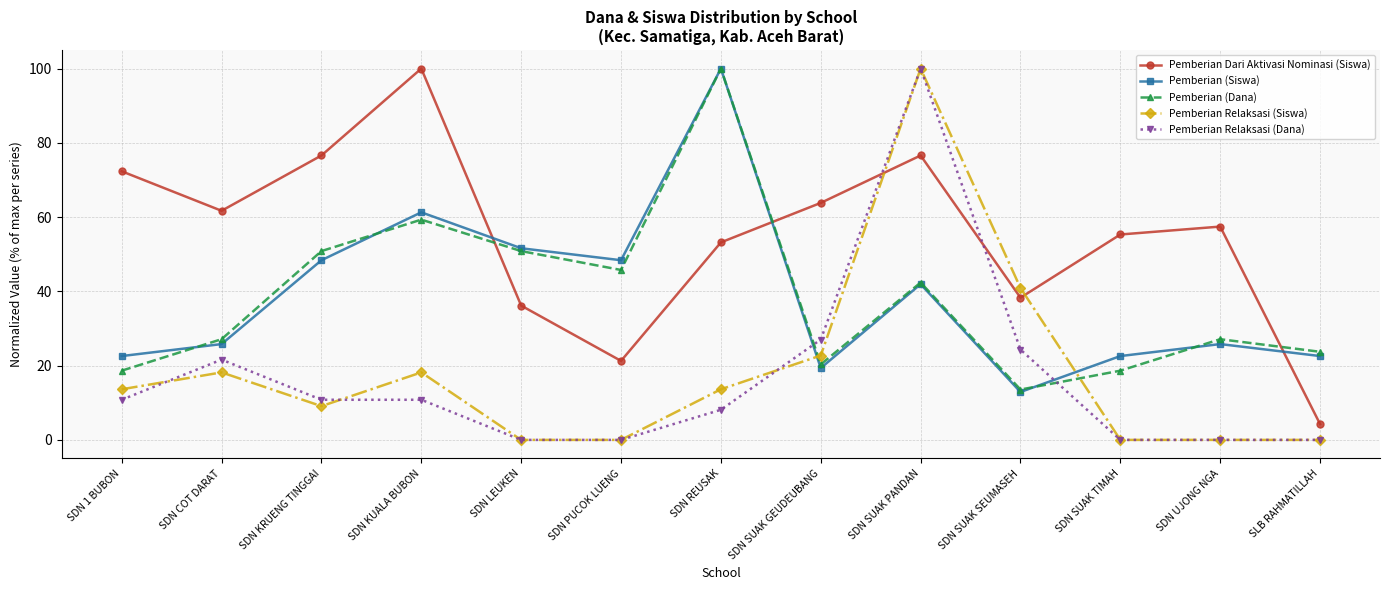

Between SDN PUCOK LUENG and SLB RAHMATILLAH, which series saw the biggest shift?

Pemberian (Siswa)